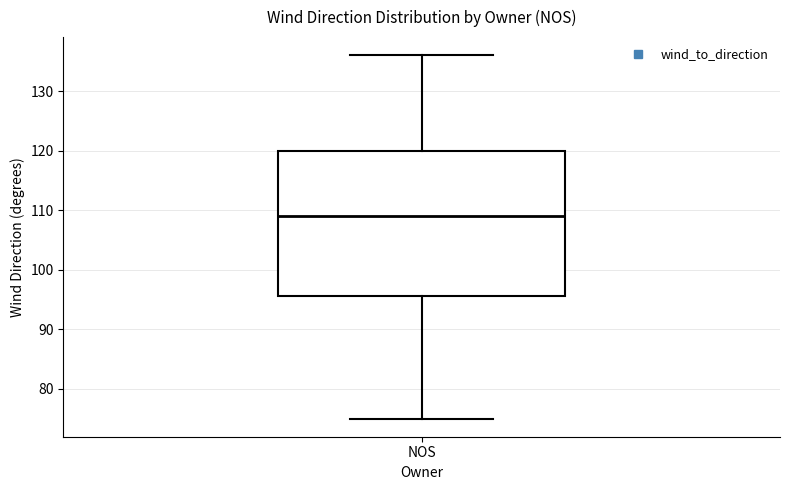

Read this box plot against the y-axis: the position of the median line, the range covered by the box, and the ends of both whiskers. The values are not printed on the chart, so give them approximately, as read against the axis.

median 109, box 96 to 120, whiskers 75 to 136